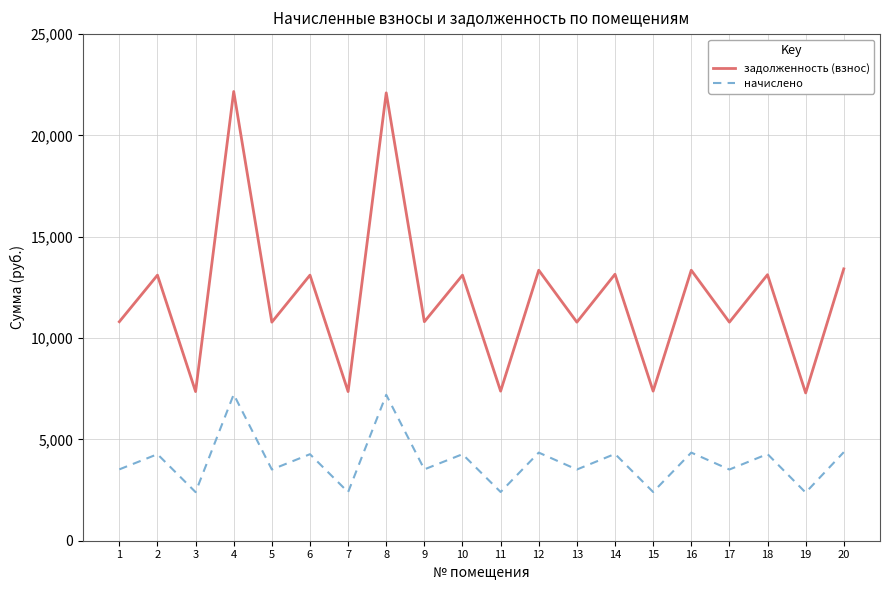

True or false: начислено and задолженность (взнос) cross at least once.

False